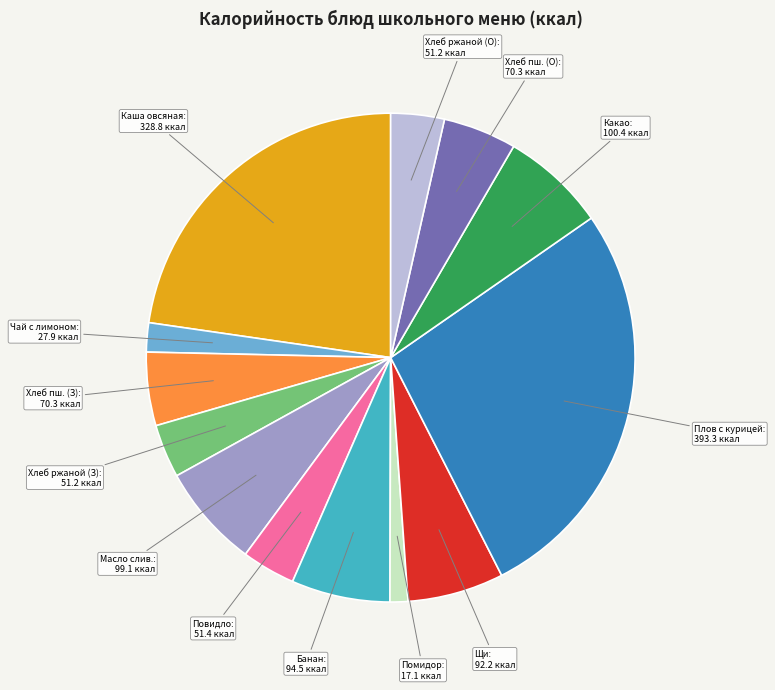

Does any single category account for the majority?

No